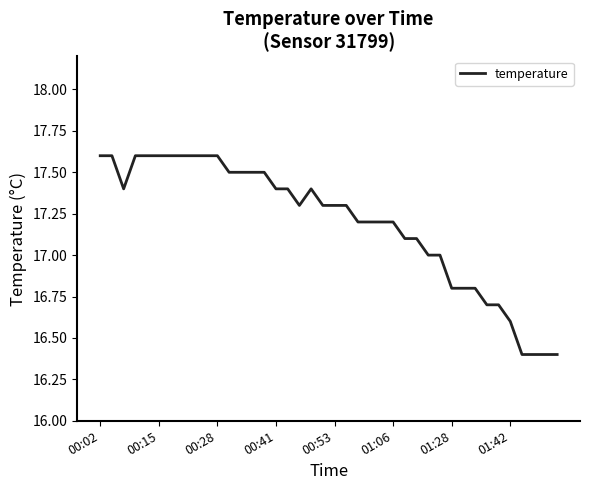

What is the maximum value shown in the chart?

17.6